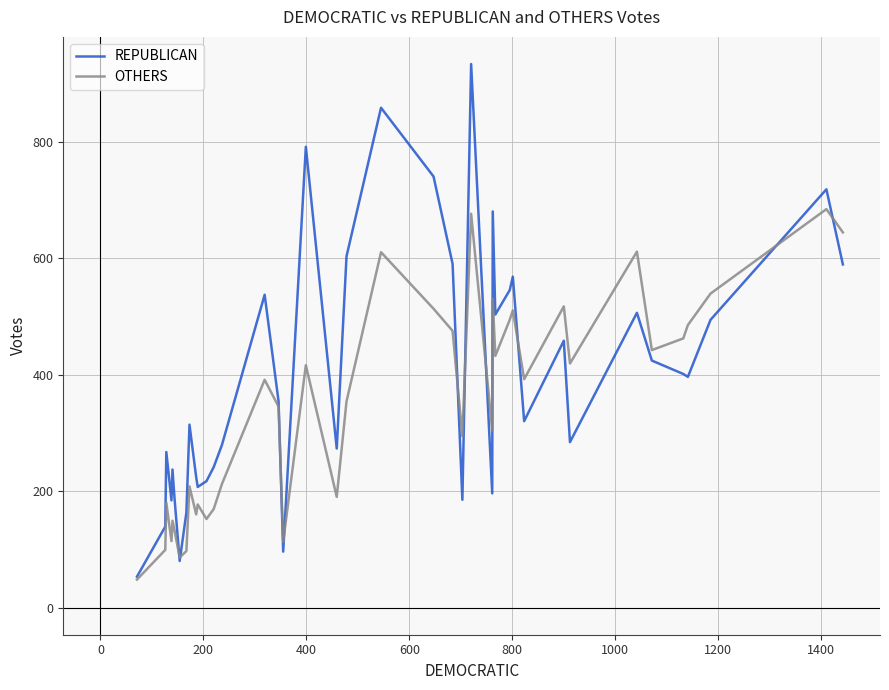

Which series has the largest range (max minus min)?

REPUBLICAN